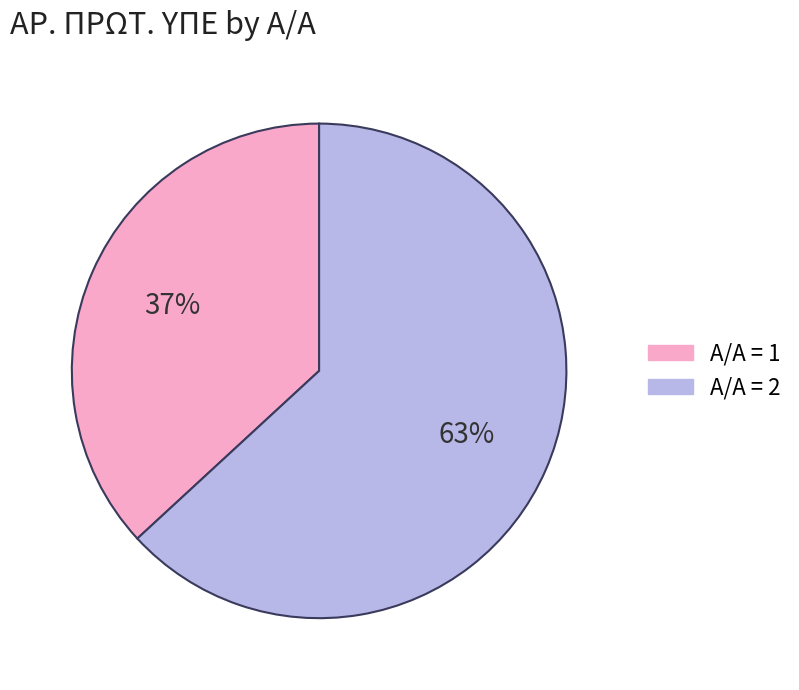

Is there a majority slice in this chart?

Yes